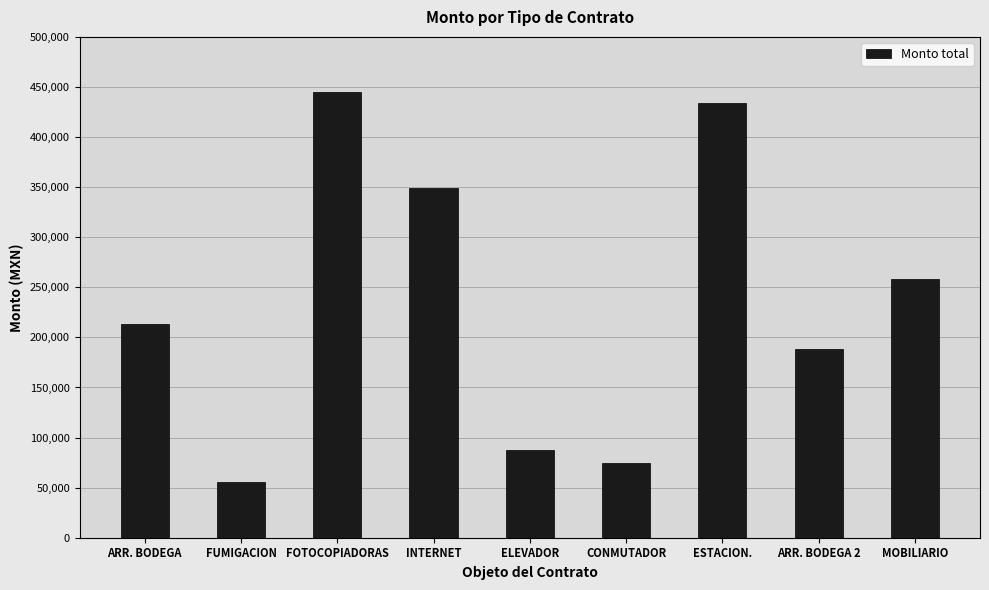

Rank the categories by value from highest to lowest.

FOTOCOPIADORAS, ESTACION., INTERNET, MOBILIARIO, ARR. BODEGA, ARR. BODEGA 2, ELEVADOR, CONMUTADOR, FUMIGACION